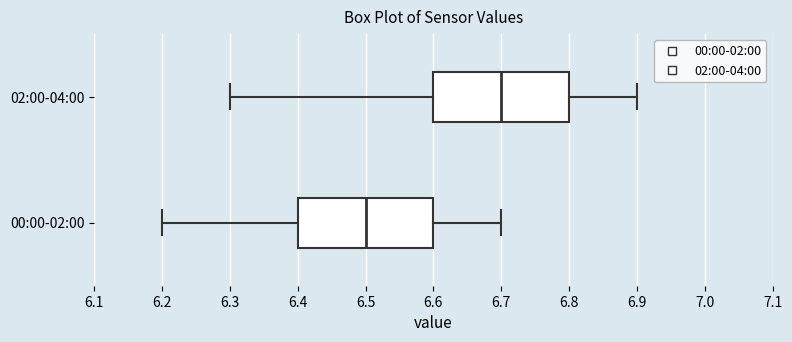

Which box's median line is the furthest to the right?

02:00-04:00